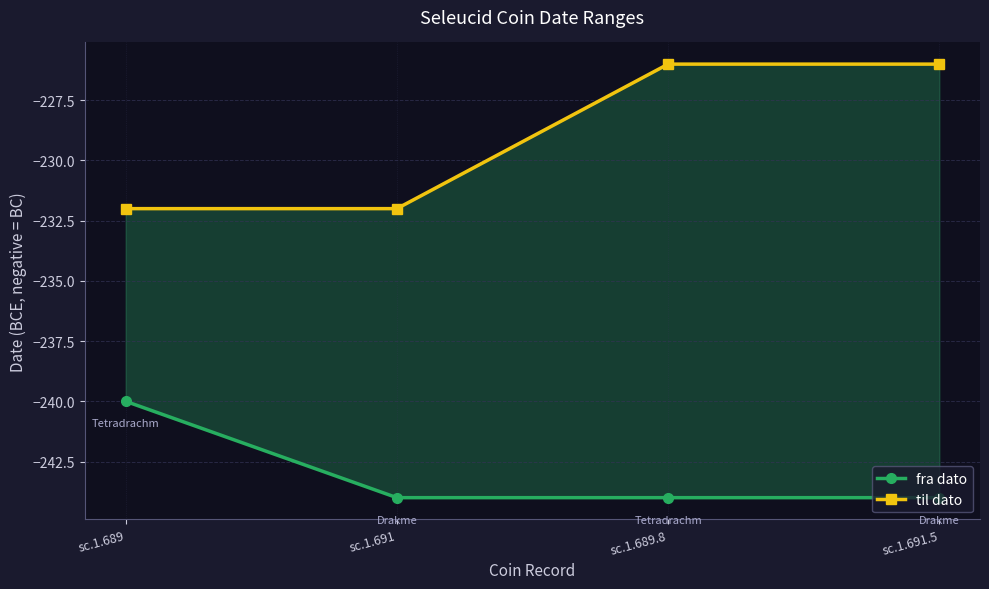

True or false: til dato and fra dato intersect in this chart.

False